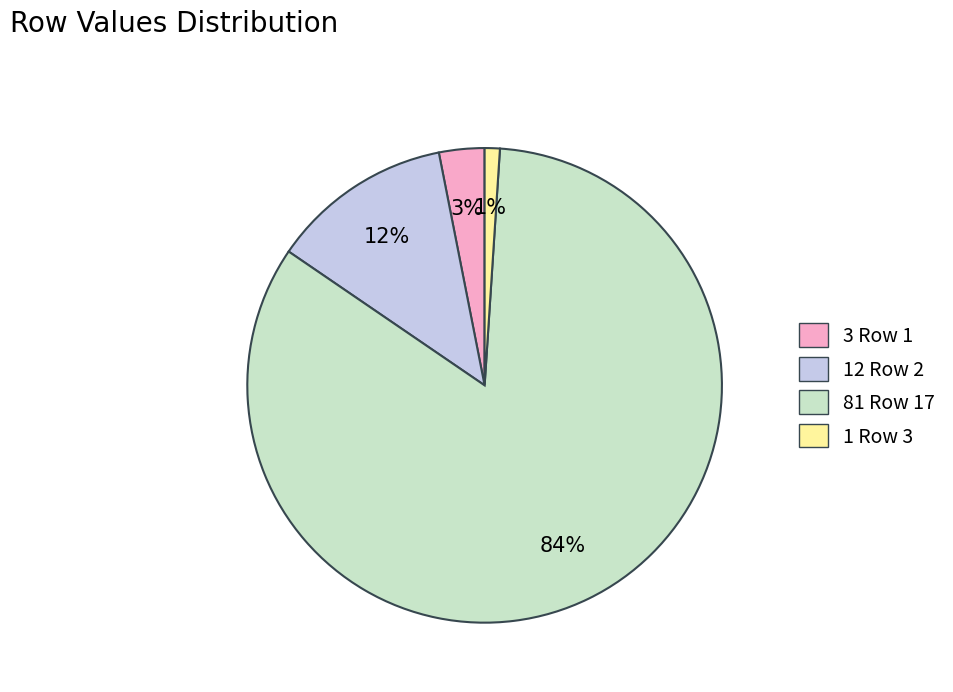

Combined, do 12 Row 2 and 1 Row 3 account for over 50%?

No